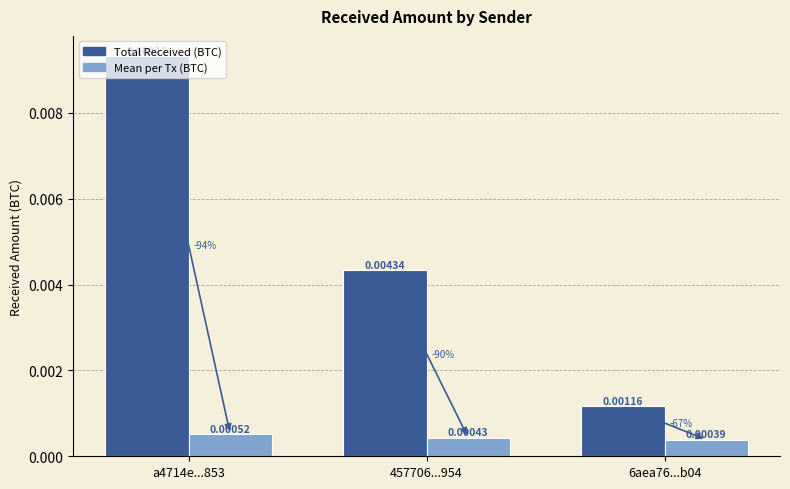

List the series in order of their peak value, lowest first.

Mean per Tx (BTC), Total Received (BTC)